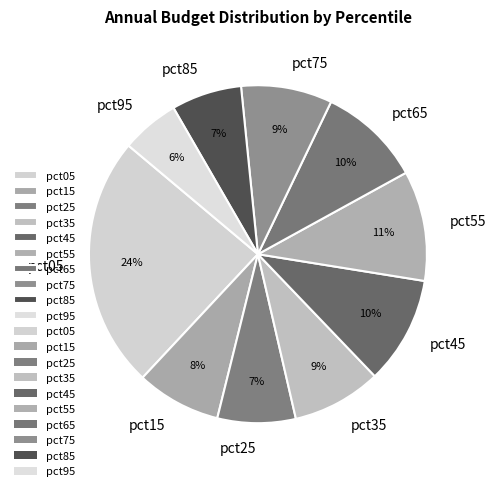

How many slices are in this pie chart?

10